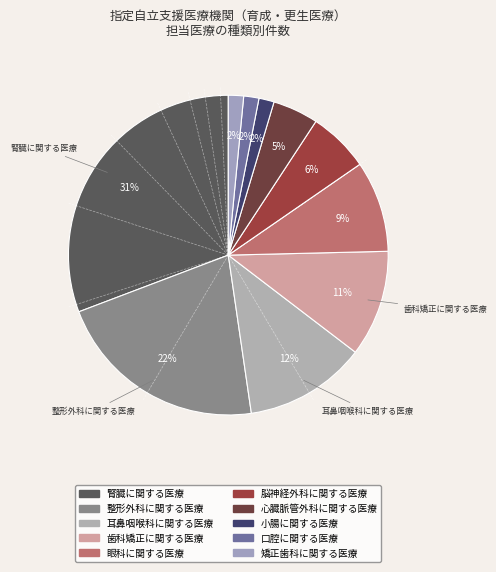

What percentage is the 眼科に関する医療 slice, to the nearest percent?

9%